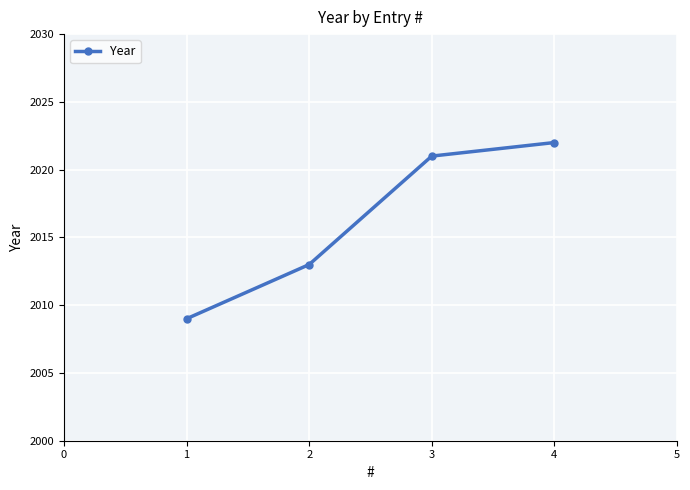

How many distinct data groups are displayed?

1